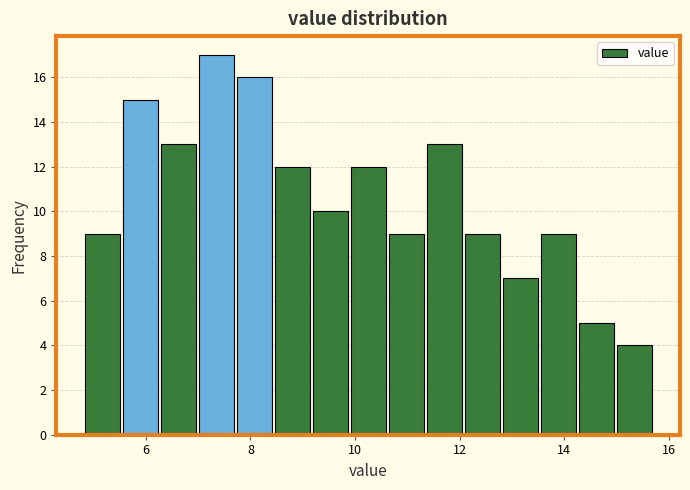

Read against the x-axis, roughly where is the centre of the tallest bar?

7.4